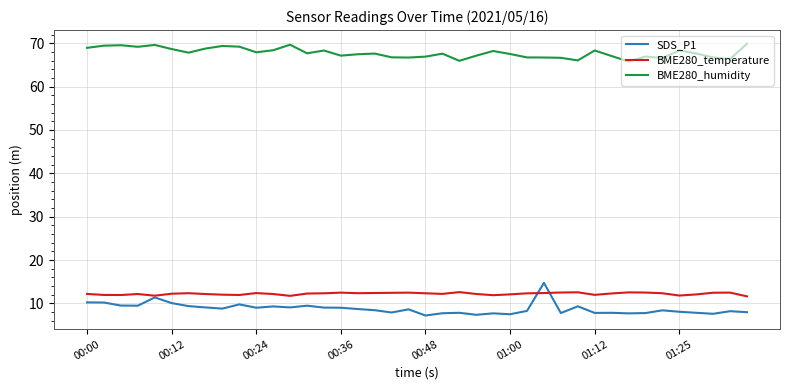

What is the maximum value for BME280_humidity?

69.9